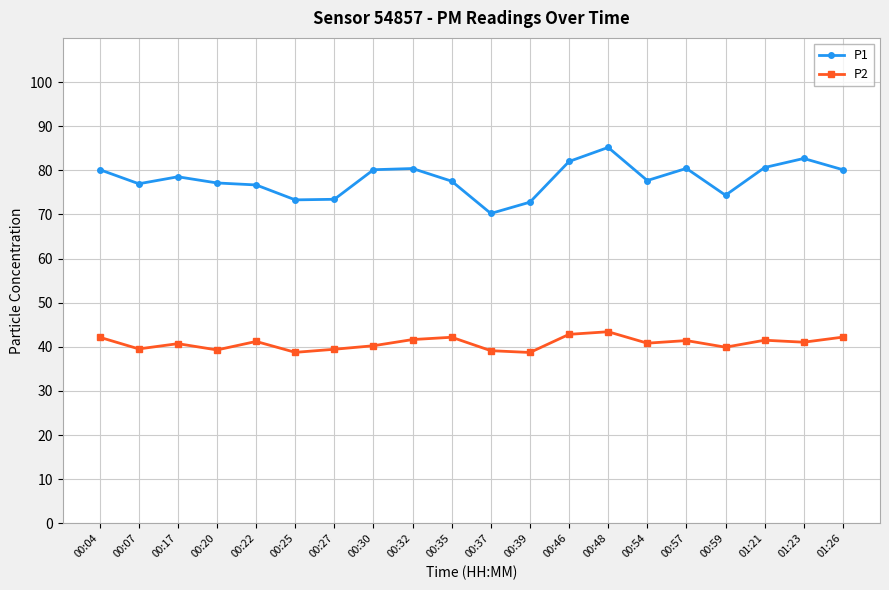

How many data points does each series have?

20